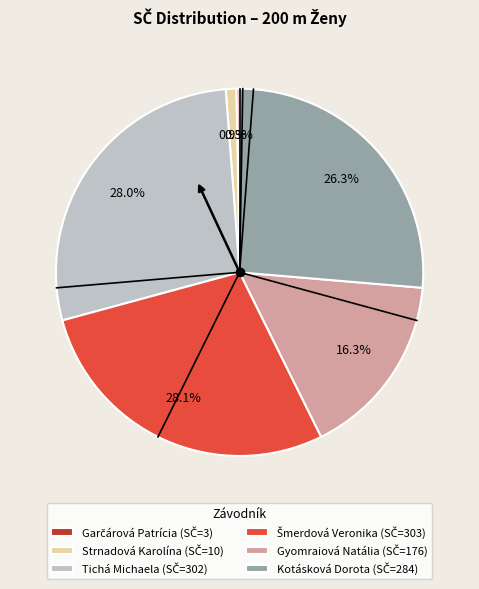

Is there any slice that represents more than half of the pie?

No